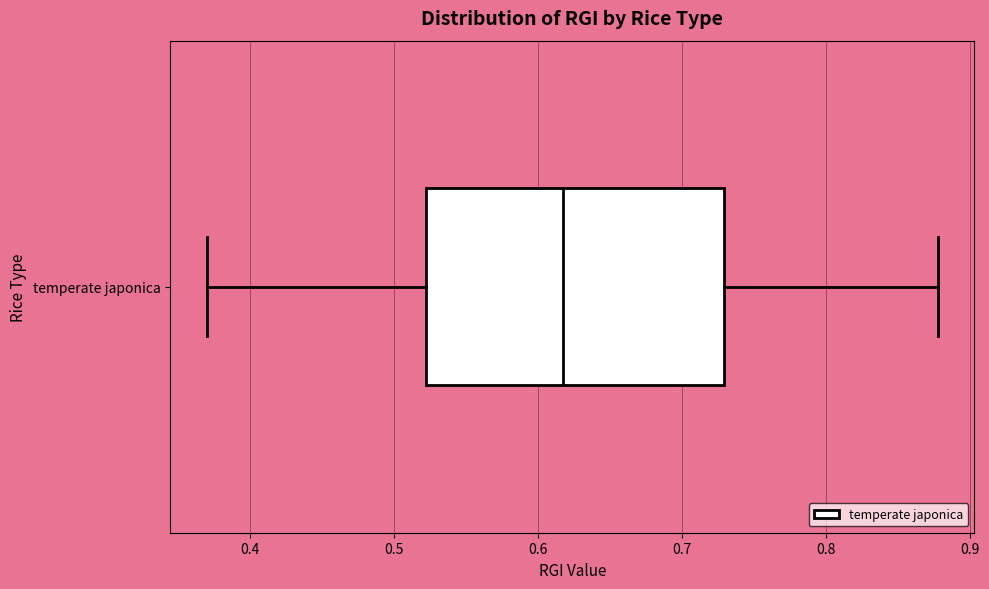

Read this box plot against the x-axis: the position of the median line, the range covered by the box, and the ends of both whiskers. The values are not printed on the chart, so give them approximately, as read against the axis.

median 0.62, box 0.52 to 0.73, whiskers 0.37 to 0.88